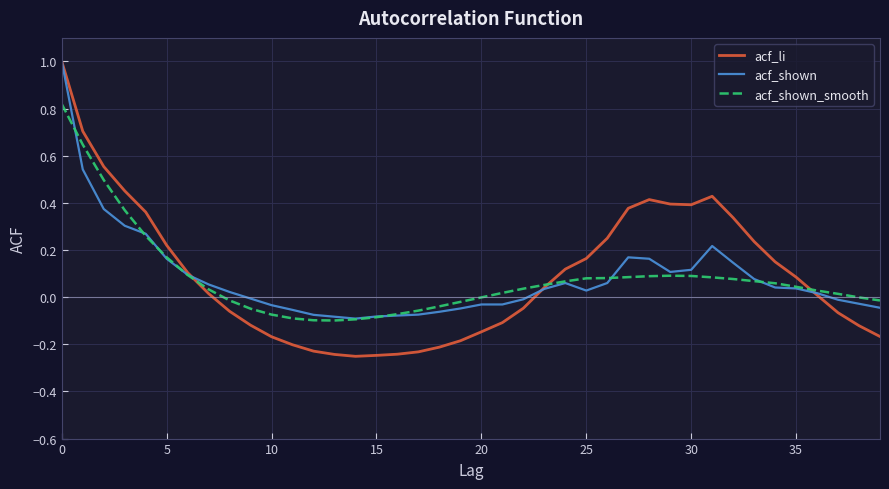

Which series has the largest range (max minus min)?

acf_li